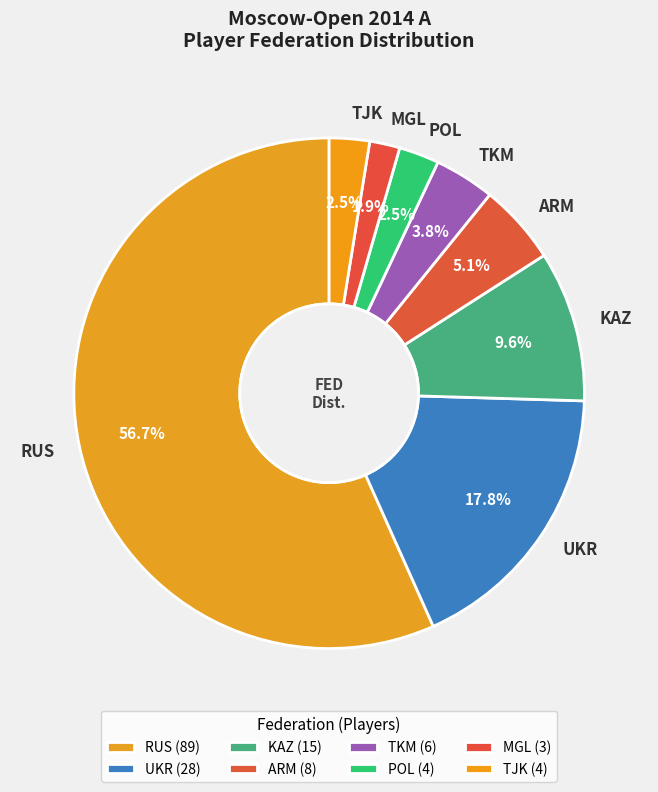

Between TKM and TJK, which is larger?

TKM